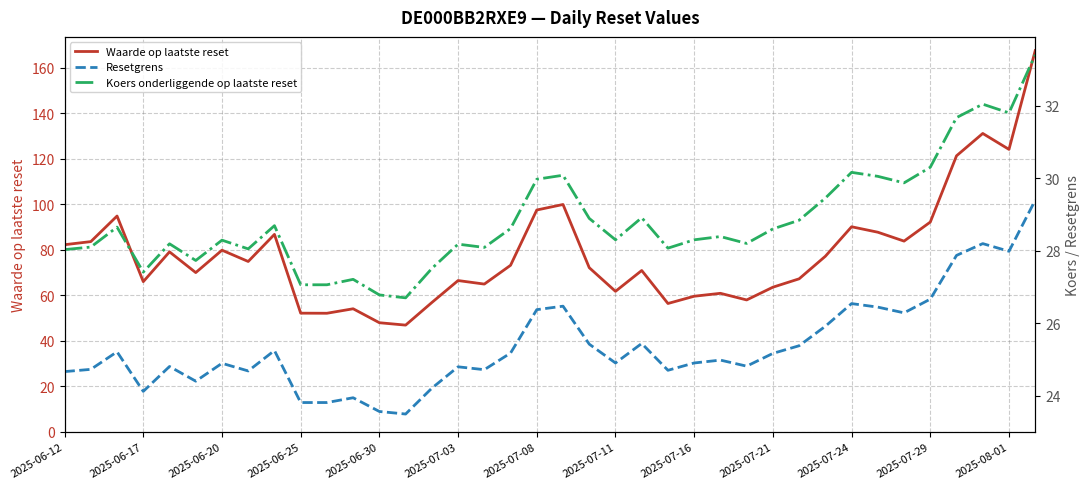

What is the maximum value for Waarde op laatste reset?

167.6